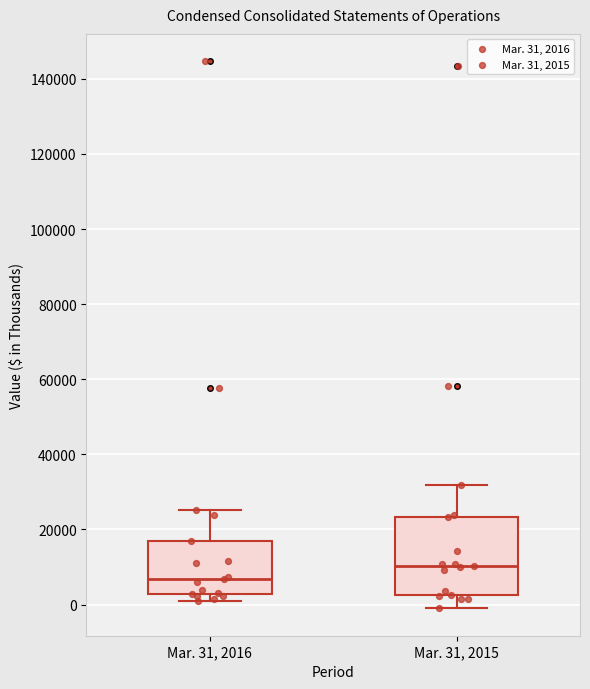

Comparing the boxes themselves (not the whiskers), which one is the tallest?

Mar. 31, 2015